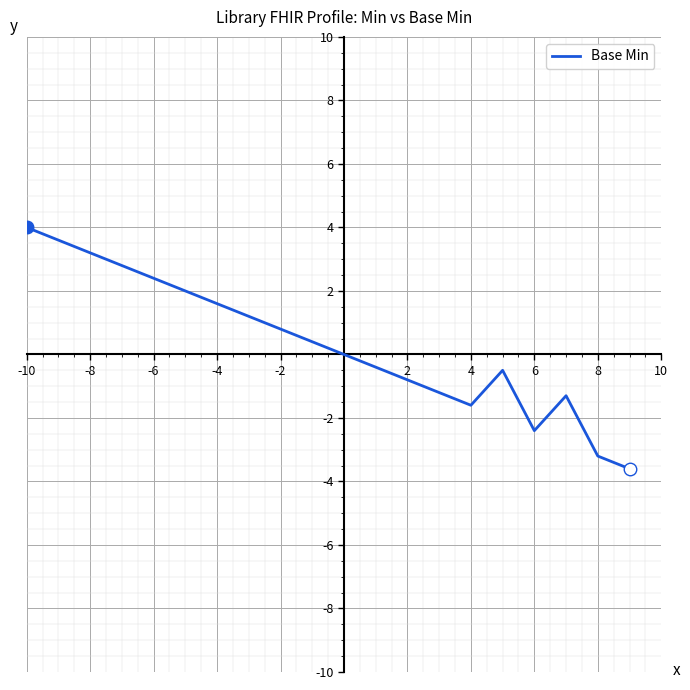

What is the difference between the maximum and minimum values?

7.6